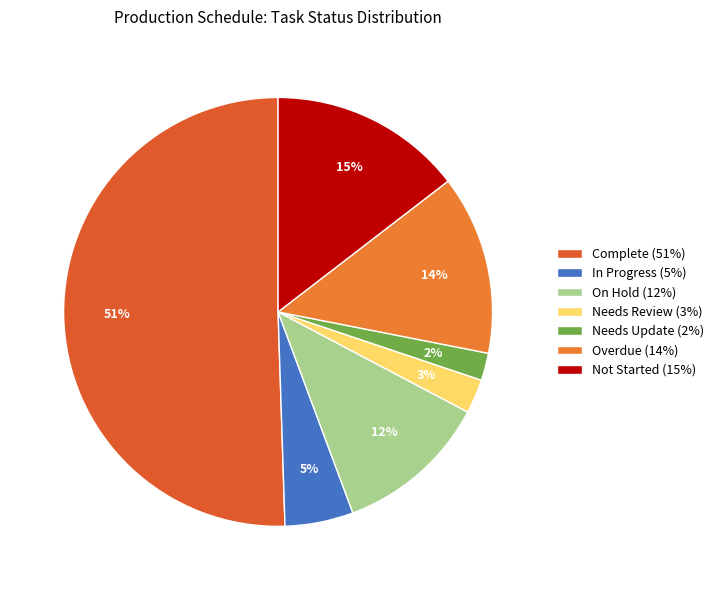

Which slice represents more than half of the pie?

Complete